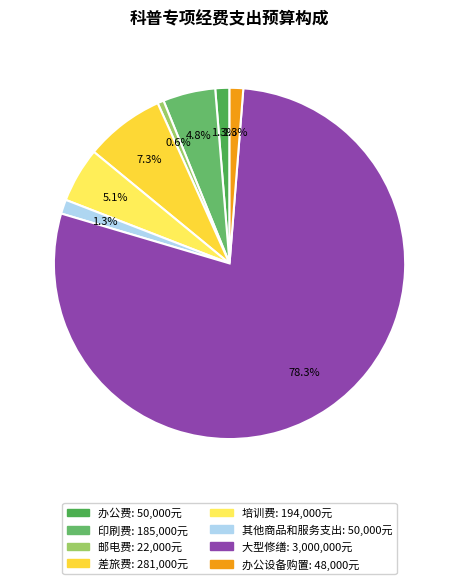

What is the ratio of the value at 其他商品和服务支出 to the value at 印刷费?

0.3